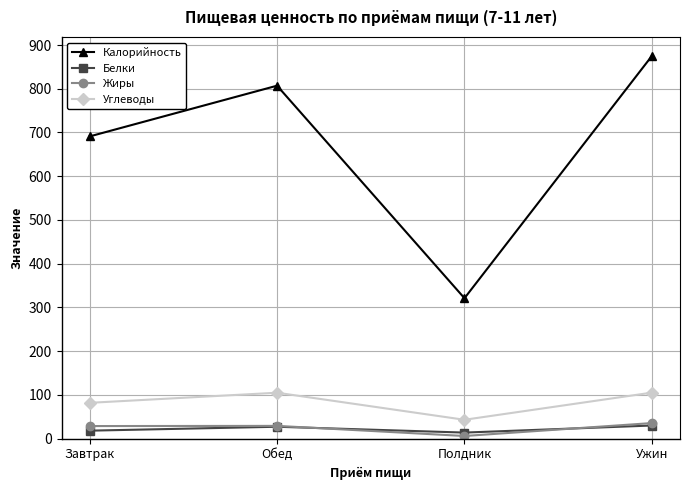

What is the label of the 4th point from the right?

Завтрак